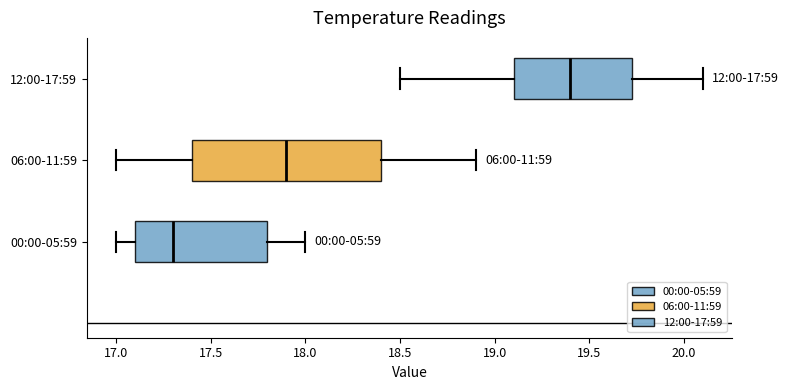

Which box's median line is the furthest to the right?

12:00-17:59